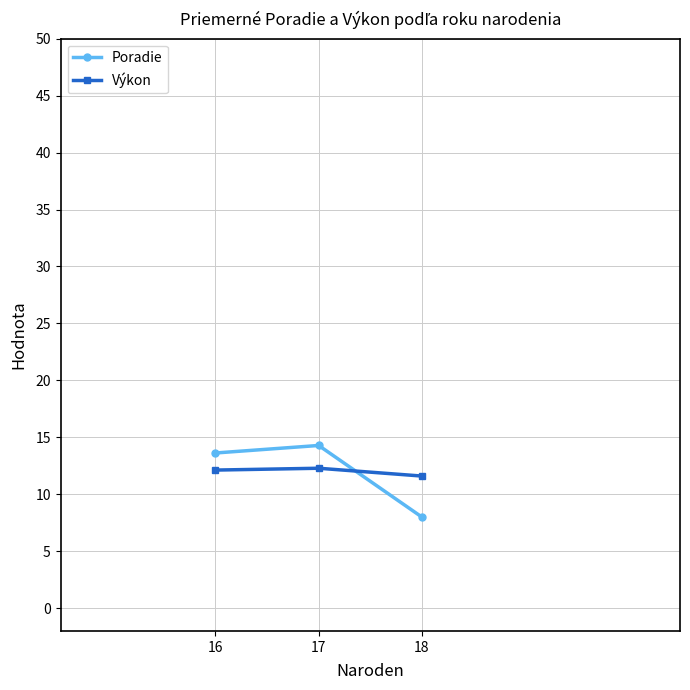

Rank the series by their maximum value, from highest to lowest.

Poradie, Výkon